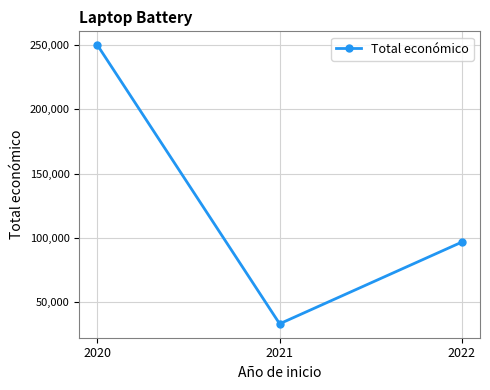

Rank the categories by value from highest to lowest.

2020, 2022, 2021